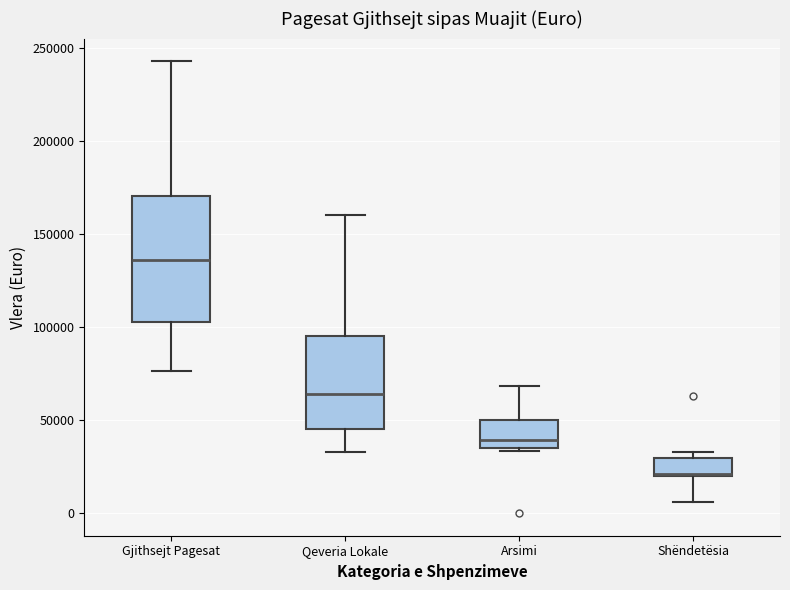

Which box has the lowest median line?

Shëndetësia